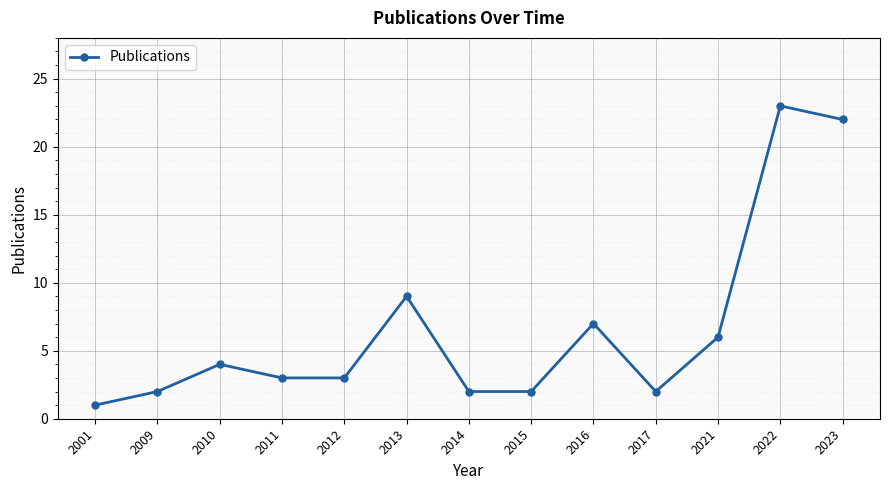

True or false: there are more than 1 points higher than both neighbors.

True